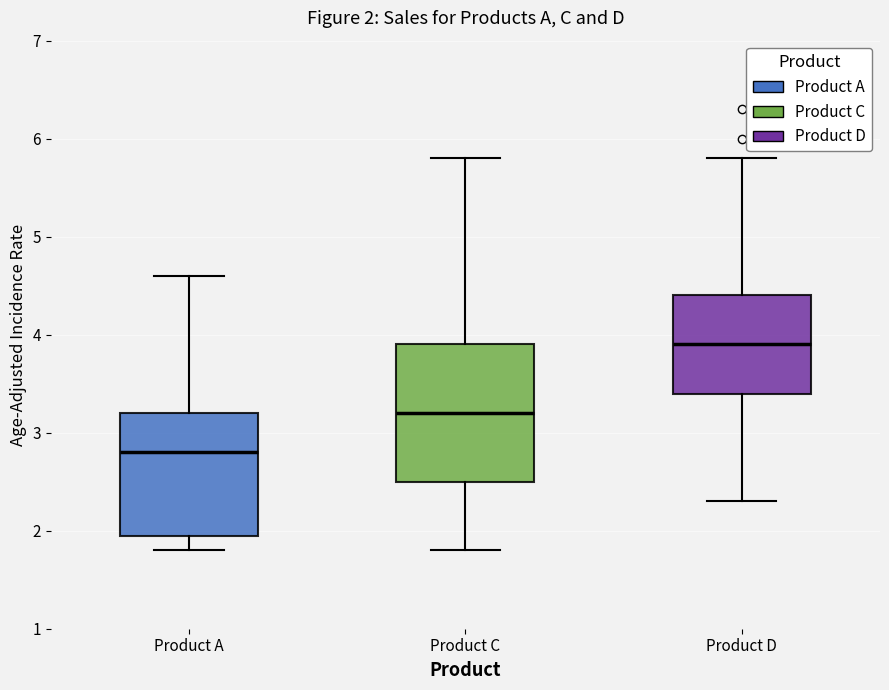

Which box has the lowest median line?

Product A